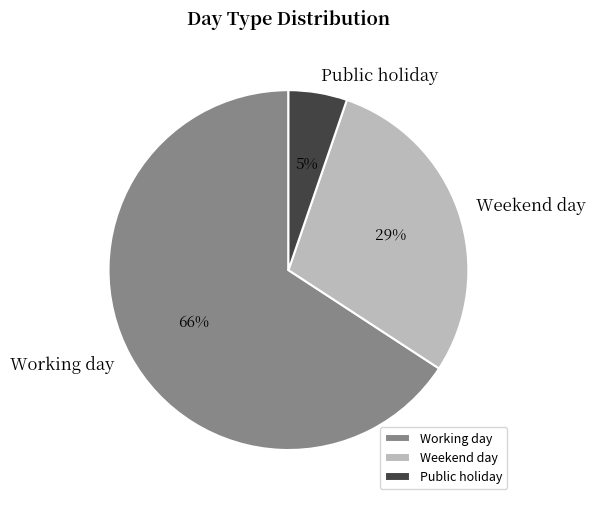

The Public holiday slice represents 38% of the pie. True or false?

False